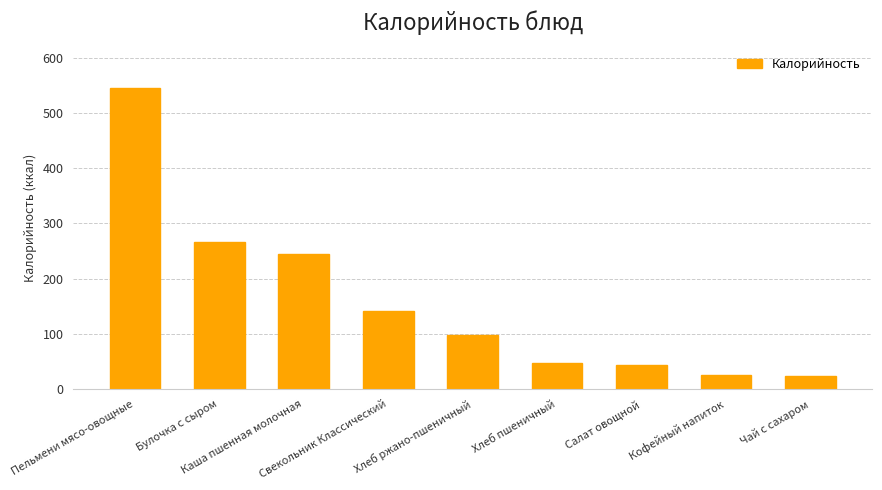

The value at Свекольник Классический is 141.7. True or false?

True